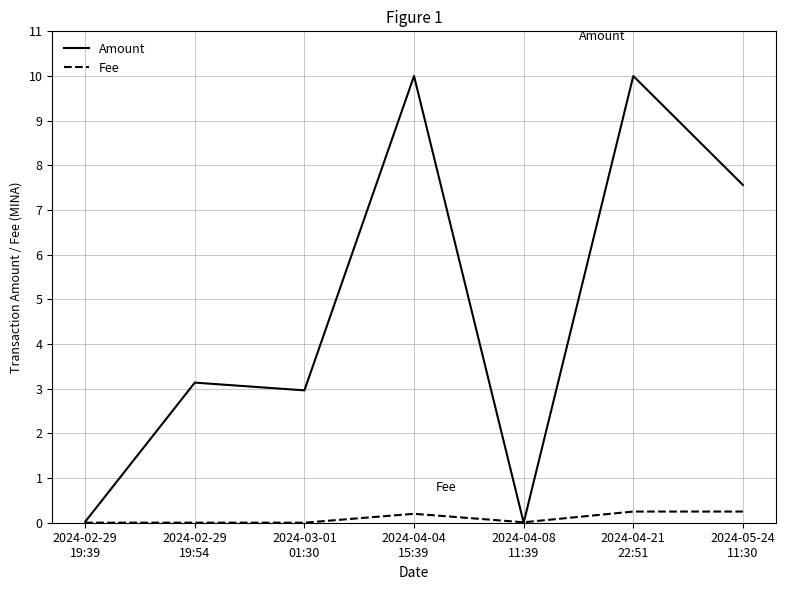

List the series in order of their peak value, lowest first.

Fee, Amount